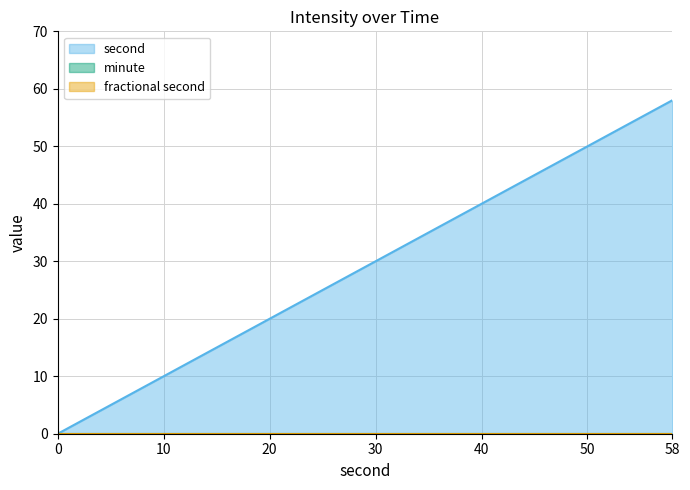

How many values in second are above zero?

29